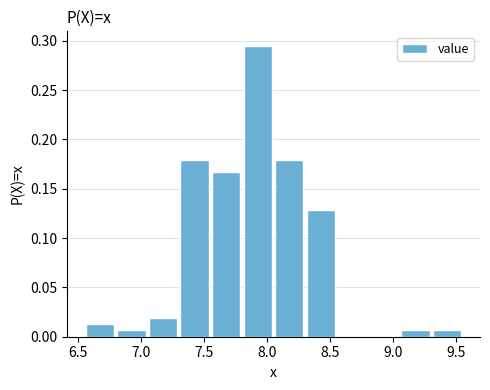

What is the height of the bar covering 7.55 to 7.80 on the x-axis? The values are not printed on the chart, so give them approximately, as read against the axis.

0.165